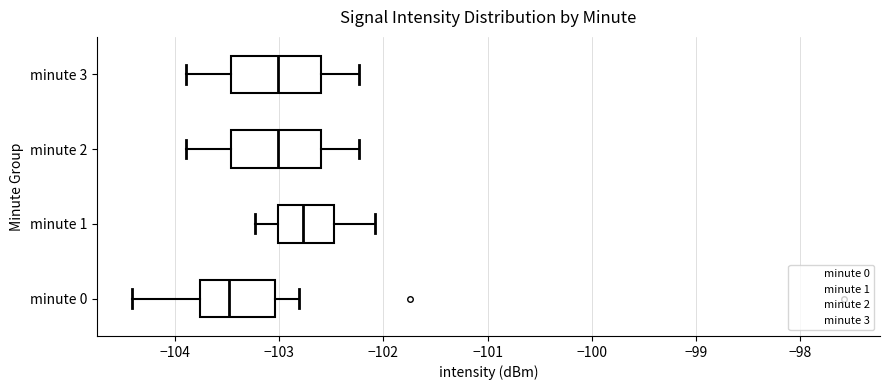

Reading bottom to top, read every box against the x-axis: the position of its median line, the range the box covers, and the ends of its whiskers. The values are not printed on the chart, so give them approximately, as read against the axis.

minute 0: median -103.5, box -103.8 to -103.0, whiskers -104.4 to -102.8
minute 1: median -102.8, box -103.0 to -102.5, whiskers -103.2 to -102.1
minute 2: median -103.0, box -103.5 to -102.6, whiskers -103.9 to -102.2
minute 3: median -103.0, box -103.5 to -102.6, whiskers -103.9 to -102.2